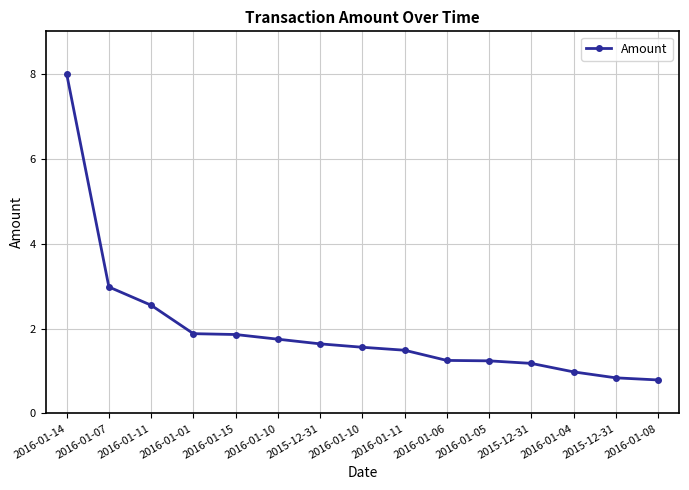

Reading left to right, extract all data points from this chart.

8.0	3.0	2.5	1.9	1.9	1.8	1.6	1.6	1.5	1.2	1.2	1.2	1.0	0.8	0.8